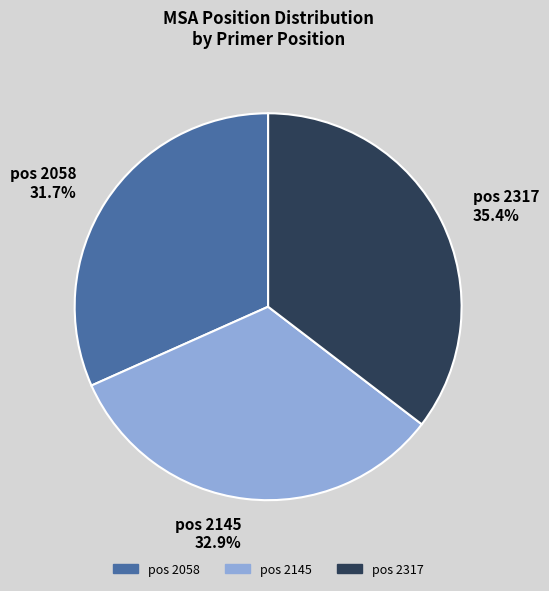

Count the number of slices in the pie.

3